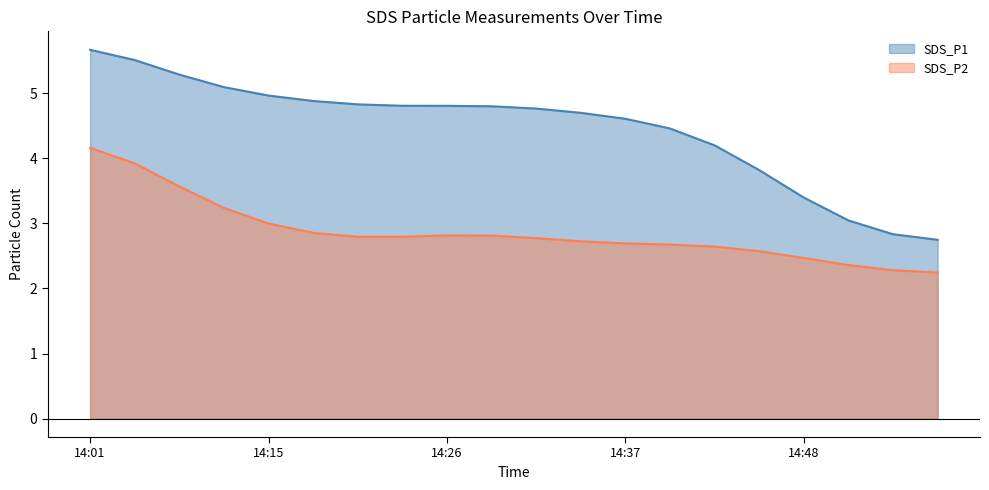

The SDS_P1 series shows 5.9 at 14:12. True or false?

False